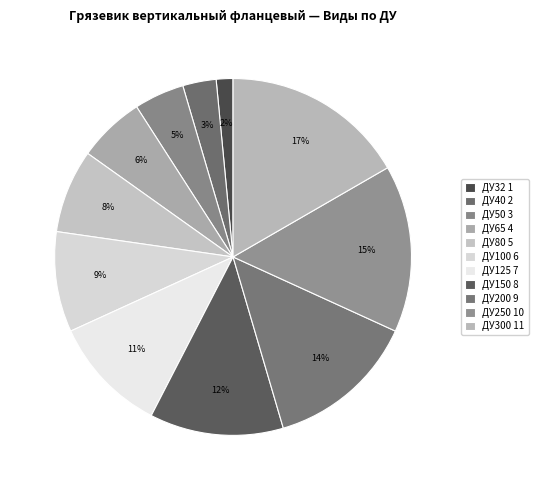

Count the number of slices in the pie.

11